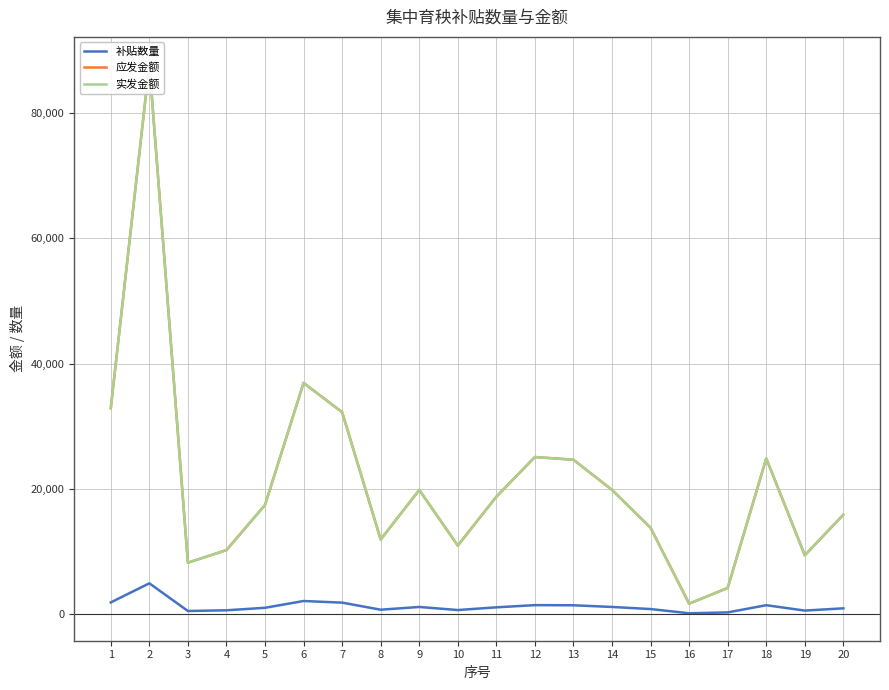

What are all the series names shown in the legend?

补贴数量, 应发金额, 实发金额